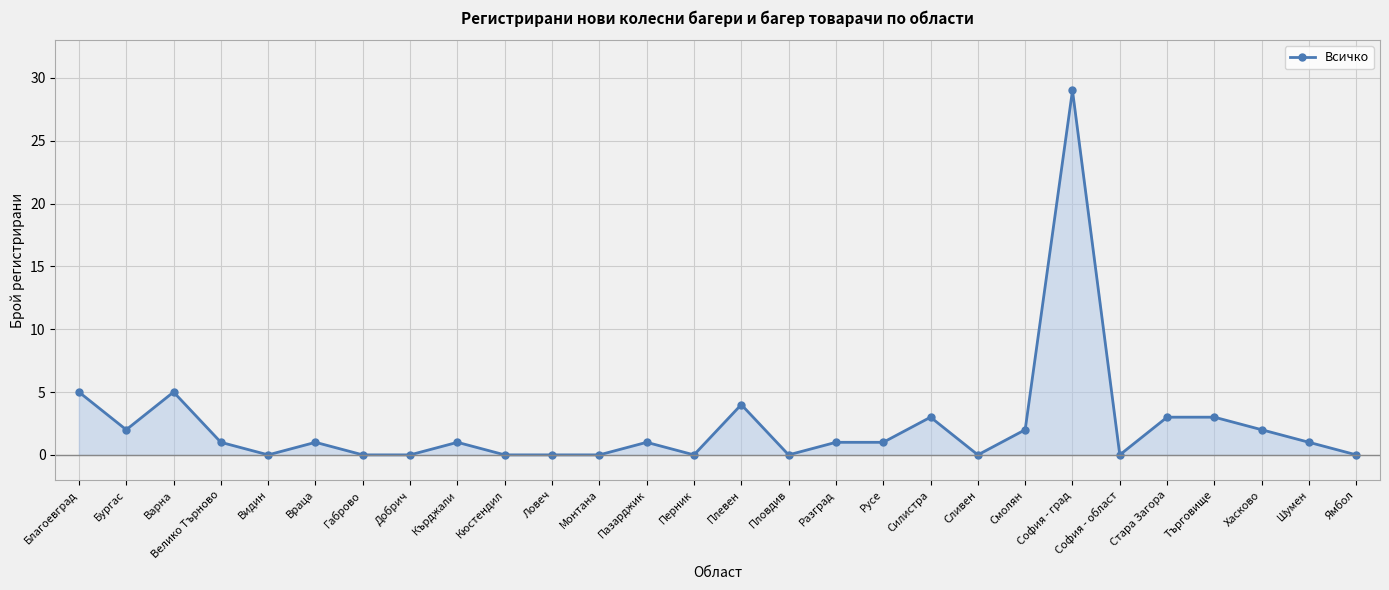

Count the number of data series in this chart.

1